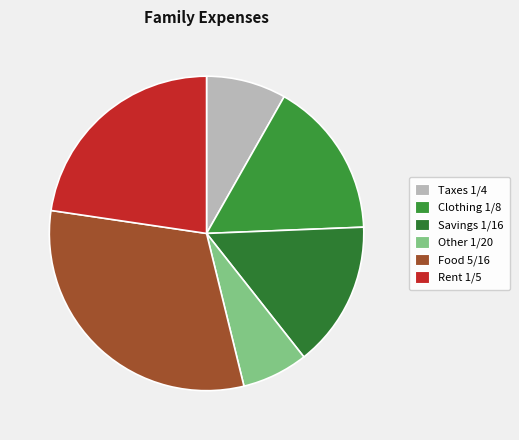

Count the number of slices in the pie.

6